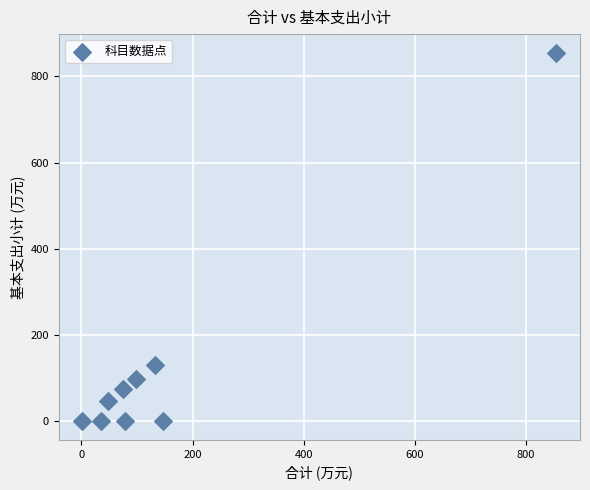

What Y value in the scatter plot is closest to 427?

131.9